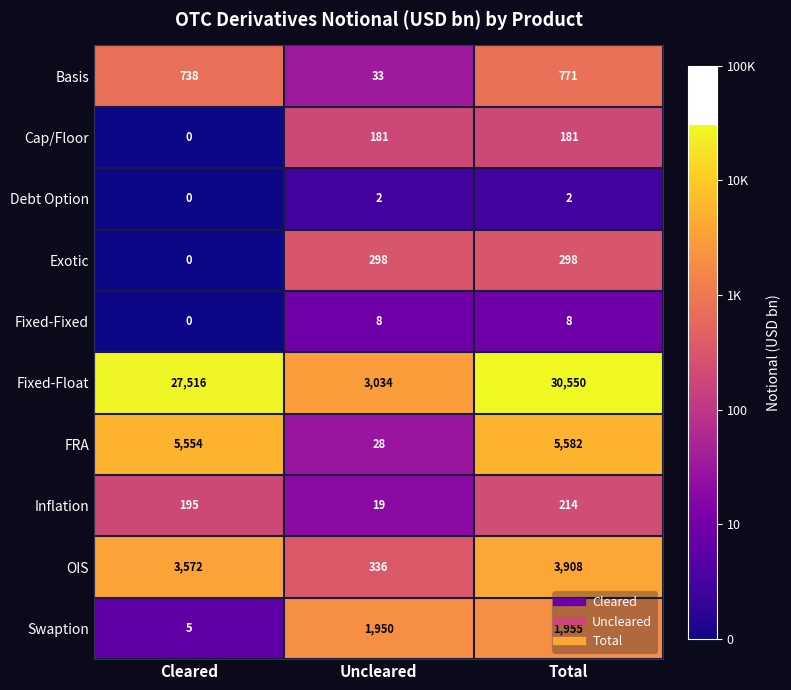

How many positive values does the Debt Option series have?

2